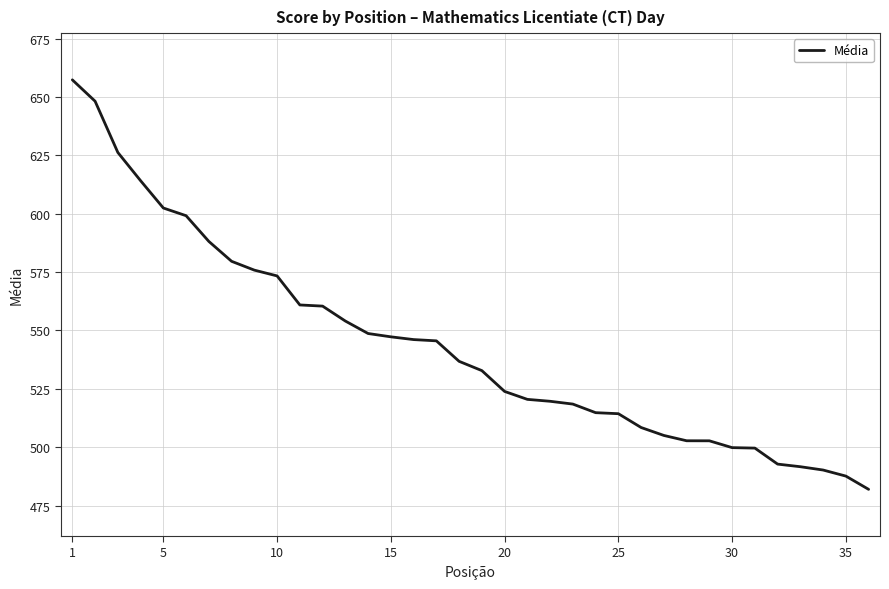

What is the minimum value shown in the chart?

481.9